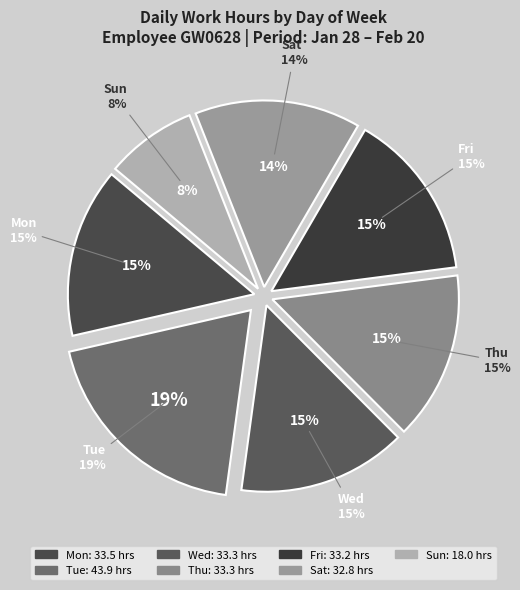

Is there any slice that represents more than half of the pie?

No